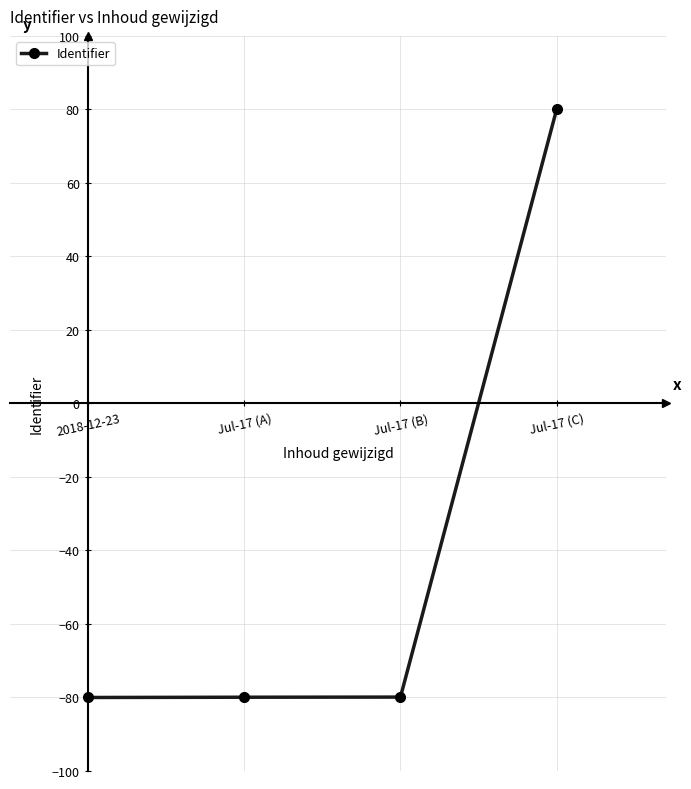

What is the change in value from 2018-12-23 to Jul-17 (B)?

+0.1